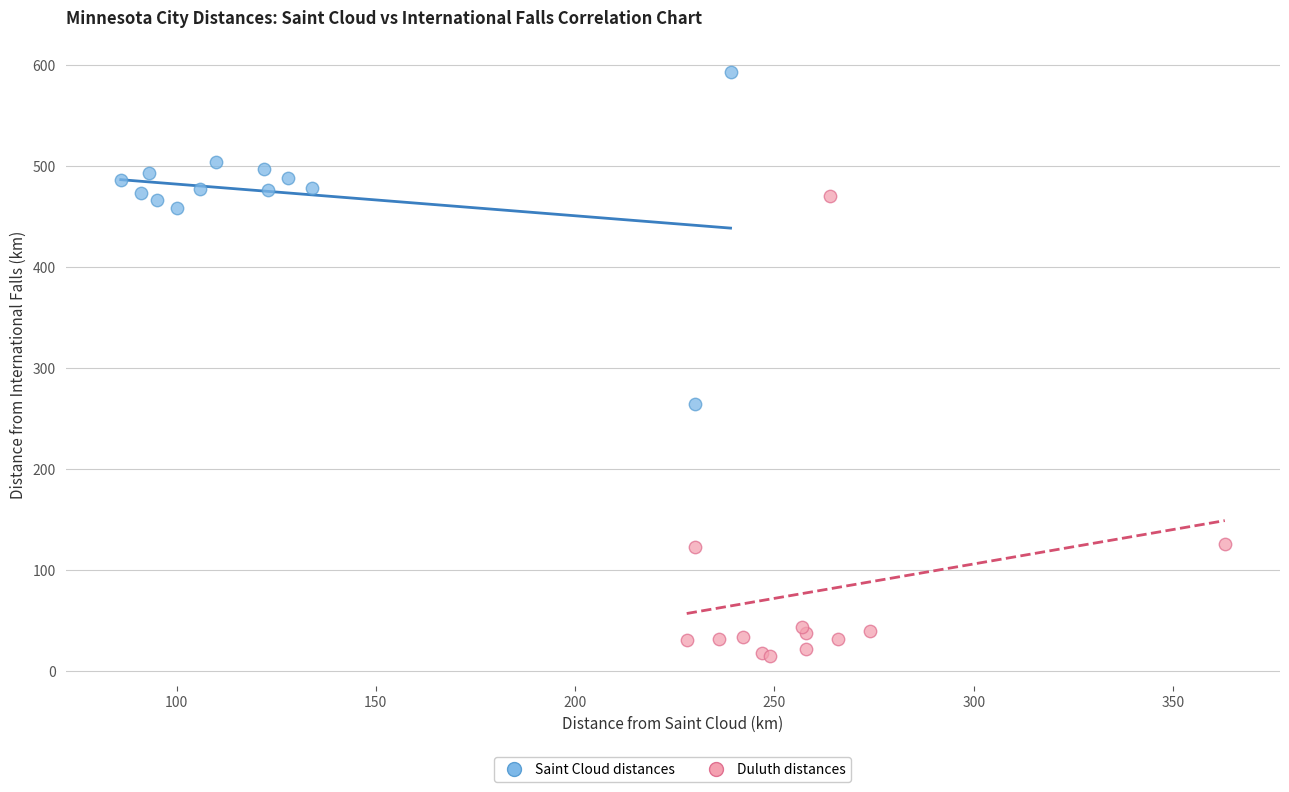

Which series has the largest Y range (max minus min)?

Duluth distances